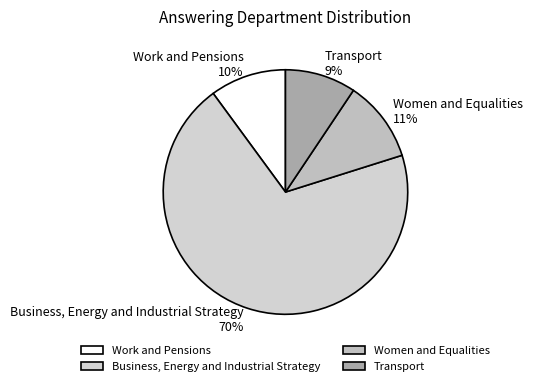

What percentage is the Business, Energy and Industrial Strategy slice, to the nearest percent?

70%